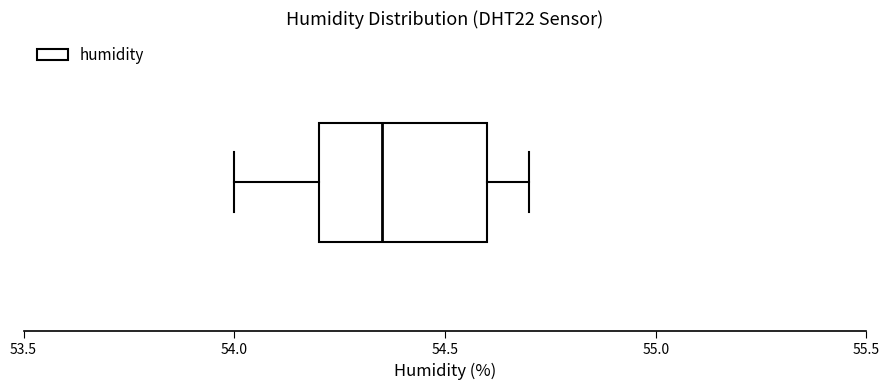

Where is the right edge of the box on the x-axis? The values are not printed on the chart, so give them approximately, as read against the axis.

54.60